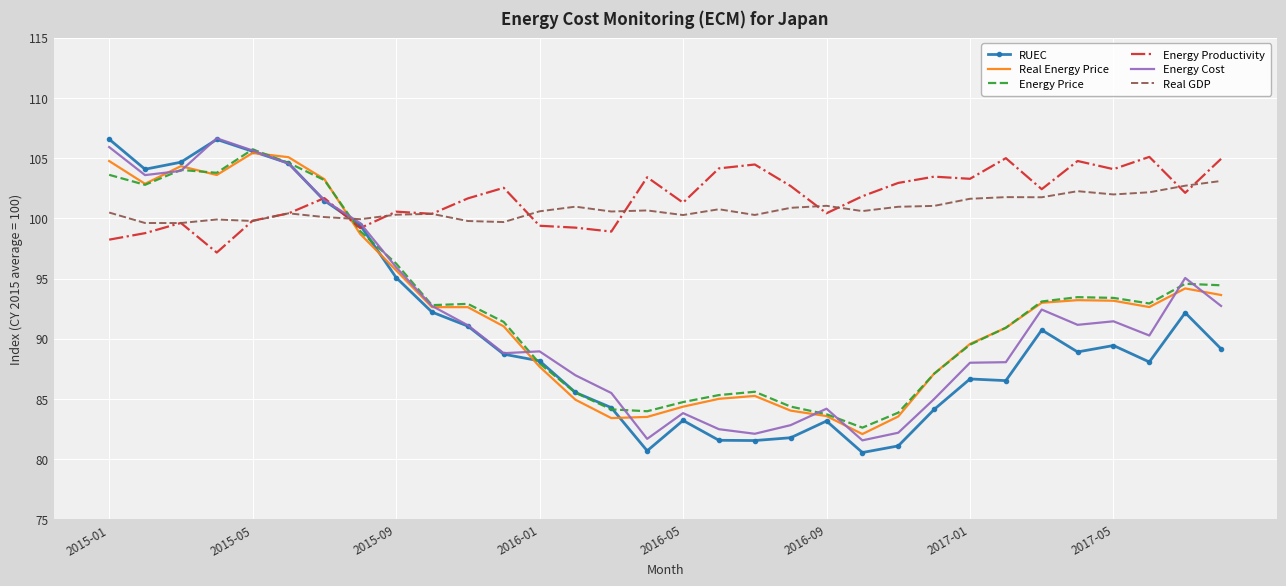

Which series has the largest range (max minus min)?

RUEC